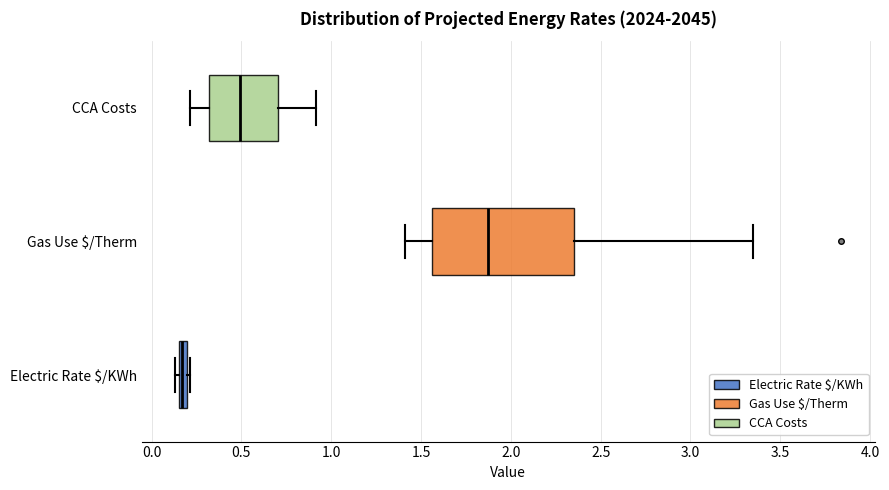

Where does the median line of the box for Gas Use $/Therm sit on the x-axis? The values are not printed on the chart, so give them approximately, as read against the axis.

1.85